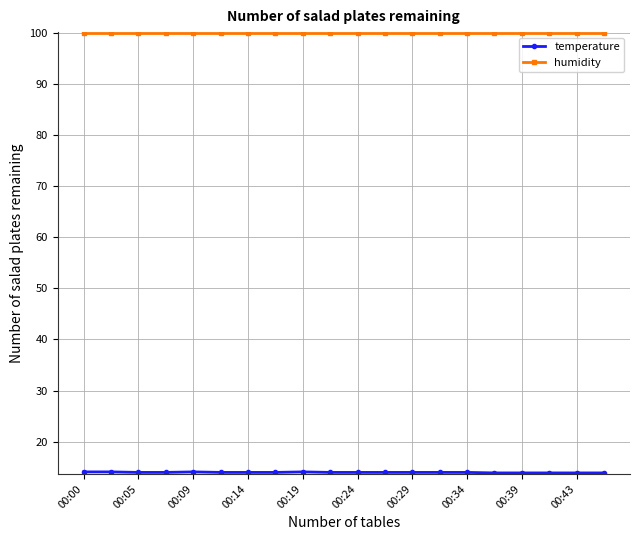

What is the value of the humidity point at the 12th from the left?

99.9